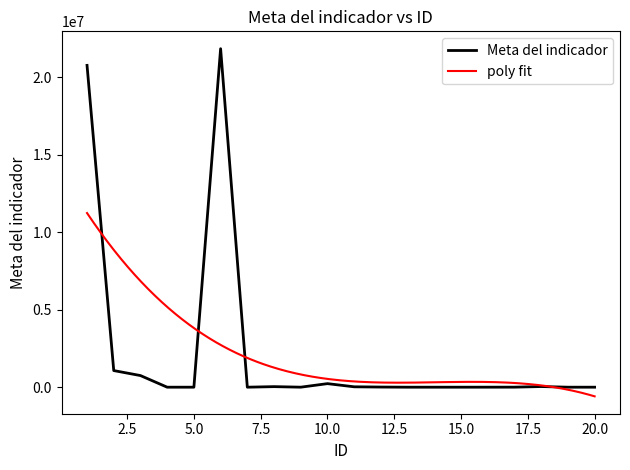

At which label is the value closest to 10915407?

1